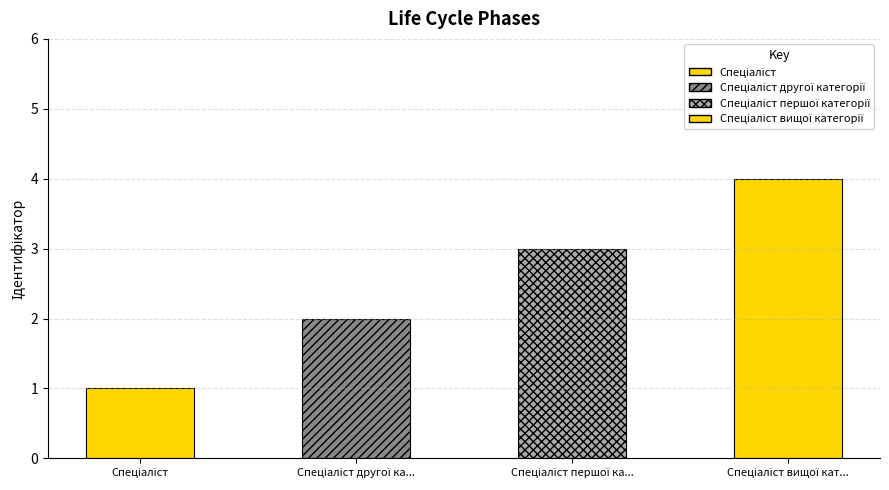

List the labels in order of value, smallest first.

Спеціаліст, Спеціаліст другої категорії, Спеціаліст першої категорії, Спеціаліст вищої категорії